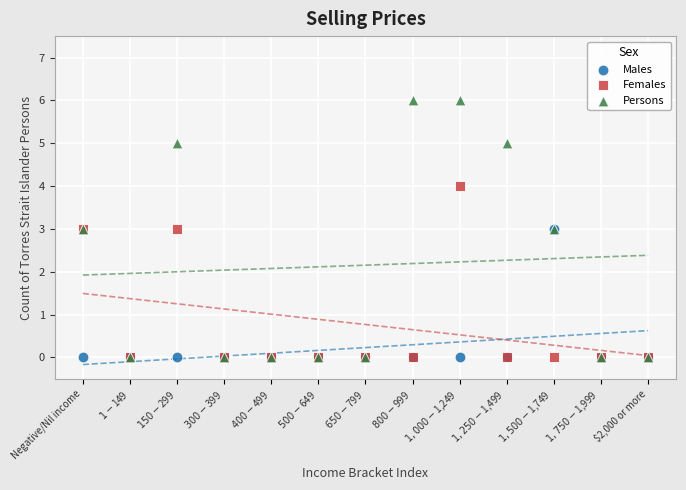

Which series has the widest spread of Y values?

Persons